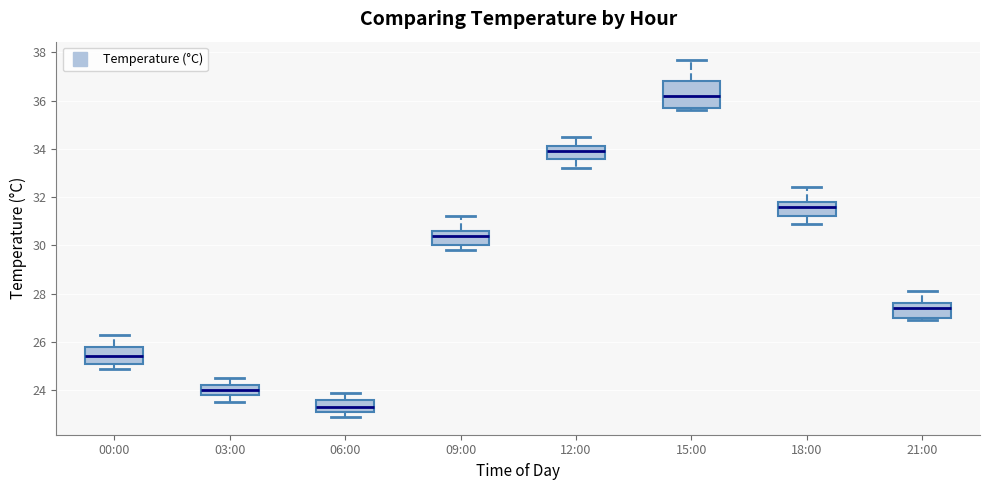

Which box is the tallest, from its lower edge to its upper edge?

15:00